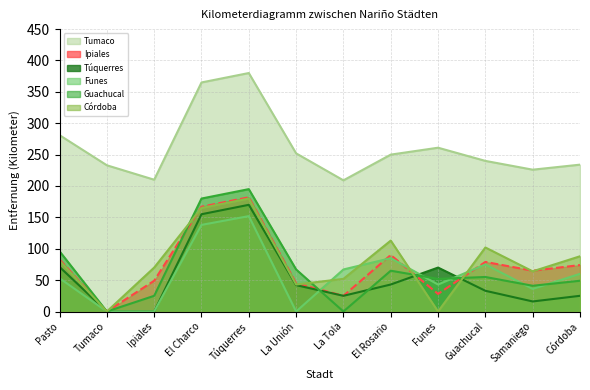

The value of Funes at Tumaco is -52. True or false?

False